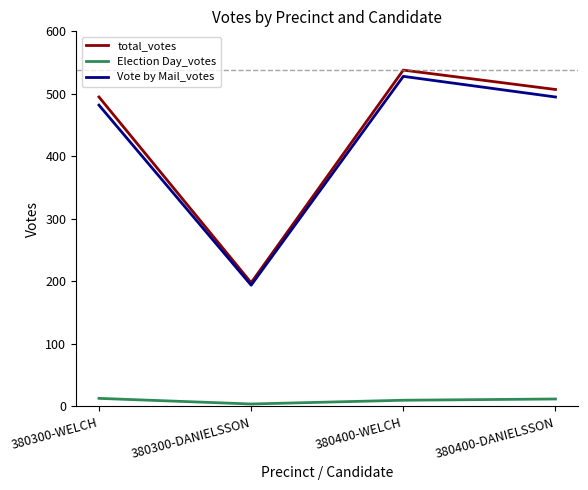

Is it true that total_votes equals 280 at 380400-WELCH?

False